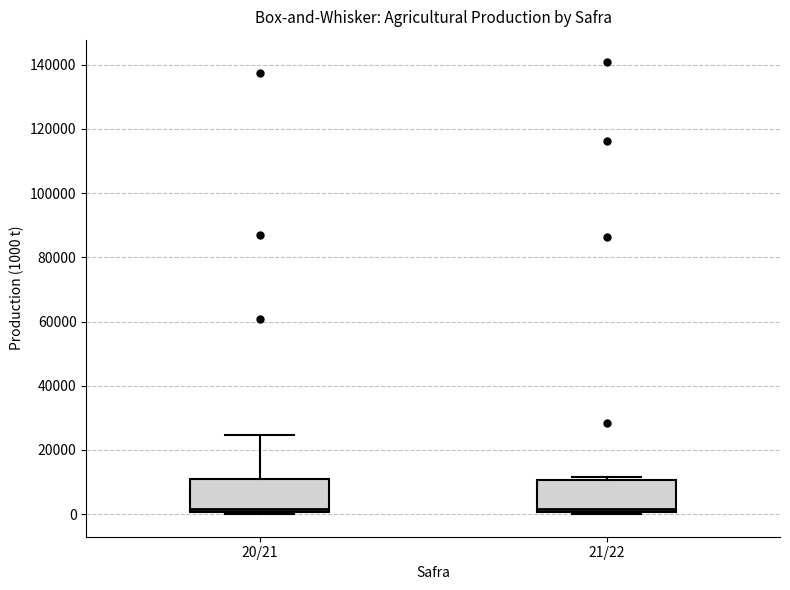

Reading left to right, transcribe this box plot: for each box, give where its median line is, the range the box spans, and where its two whiskers end, as read against the y-axis. The values are not printed on the chart, so give them approximately, as read against the axis.

20/21: median 2000, box 0 to 10000, whiskers 0 to 24000
21/22: median 2000, box 0 to 10000, whiskers 0 (just below the box's lower edge) to 12000